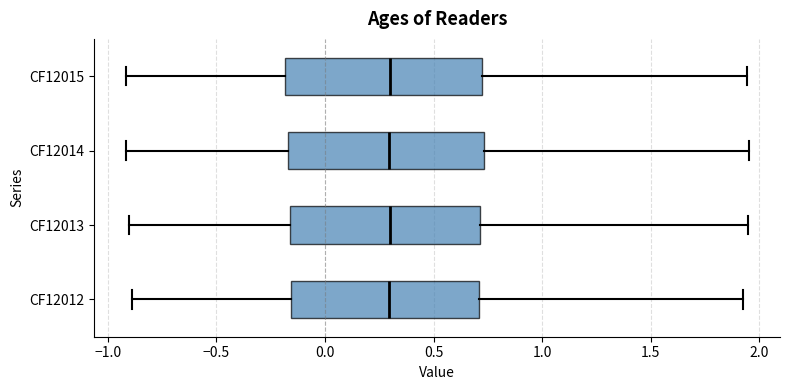

Reading bottom to top, transcribe this box plot: for each box, give where its median line is, the range the box spans, and where its two whiskers end, as read against the x-axis. The values are not printed on the chart, so give them approximately, as read against the axis.

CF12012: median 0.30, box -0.15 to 0.70, whiskers -0.90 to 1.90
CF12013: median 0.30, box -0.15 to 0.70, whiskers -0.90 to 1.95
CF12014: median 0.30, box -0.15 to 0.75, whiskers -0.90 to 1.95
CF12015: median 0.30, box -0.20 to 0.70, whiskers -0.90 to 1.95